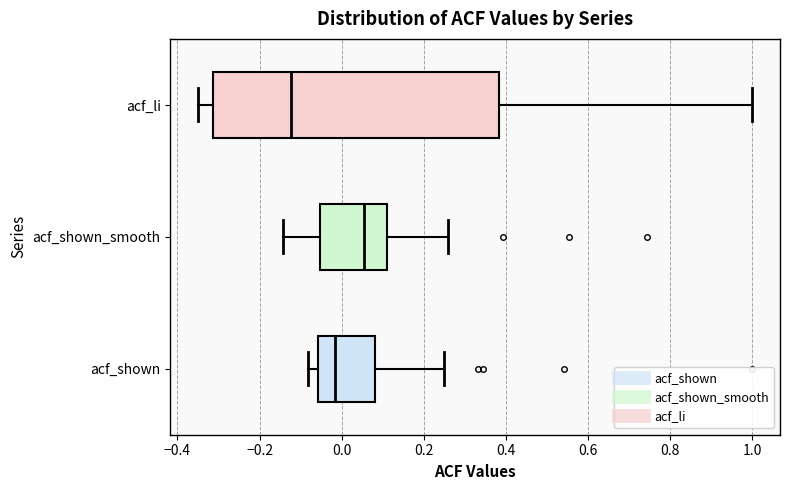

Reading bottom to top, read every box against the x-axis: the position of its median line, the range the box covers, and the ends of its whiskers. The values are not printed on the chart, so give them approximately, as read against the axis.

acf_shown: median -0.02, box -0.06 to 0.08, whiskers -0.08 to 0.24
acf_shown_smooth: median 0.06, box -0.06 to 0.12, whiskers -0.14 to 0.26
acf_li: median -0.12, box -0.32 to 0.38, whiskers -0.34 to 1.00